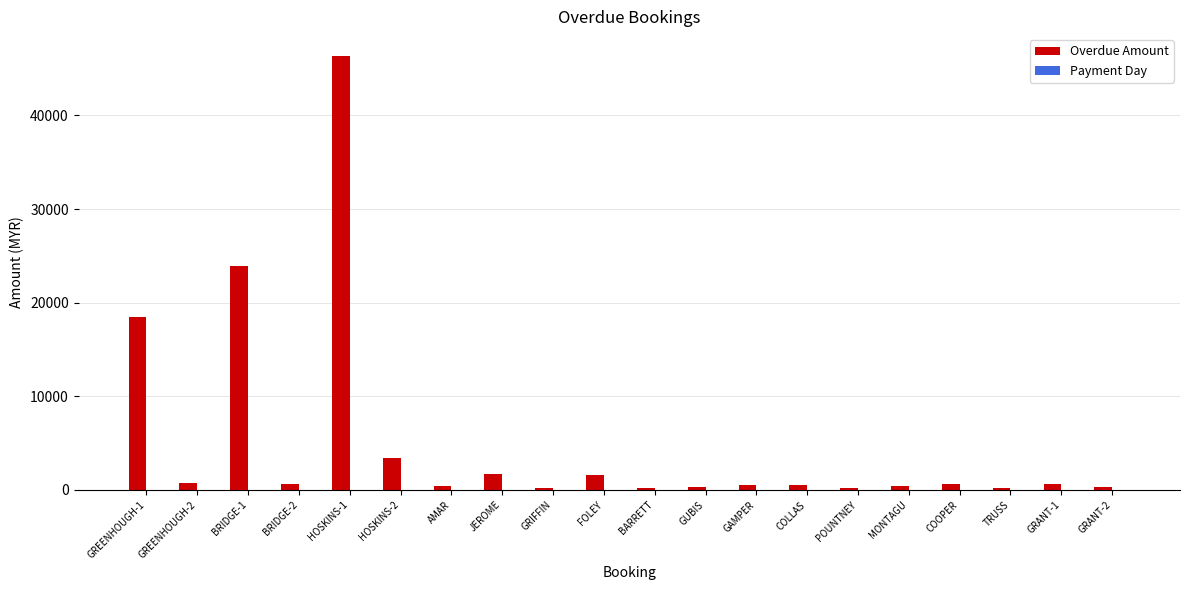

Which category has the highest value across all series?

HOSKINS-1